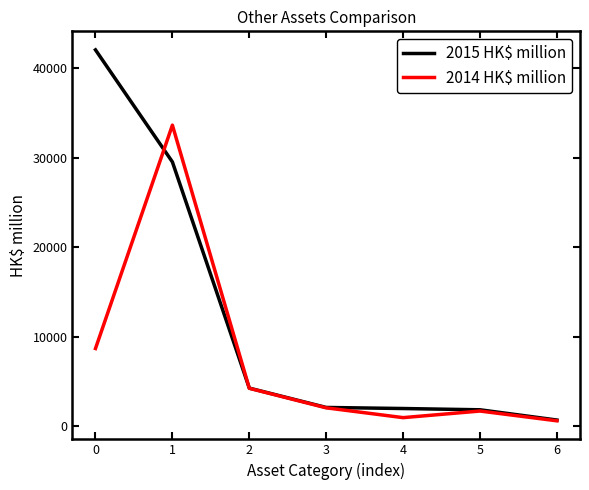

Which series changed the most between 1 and 3?

2014 HK$ million